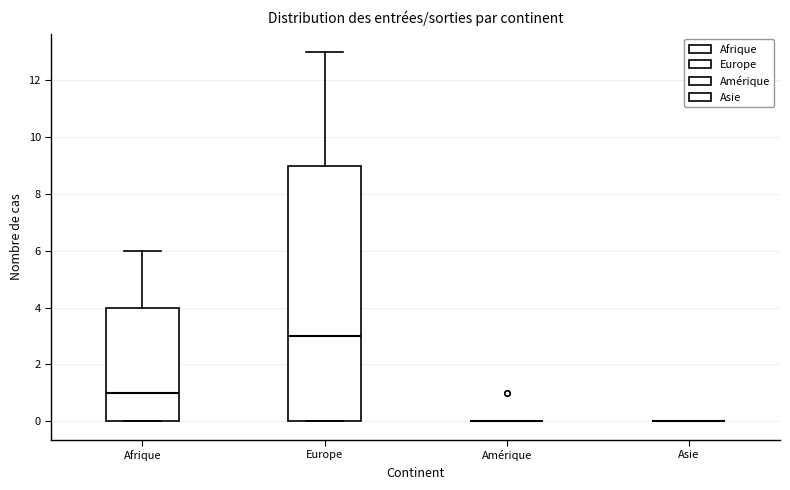

Reading left to right, read every box against the y-axis: the position of its median line, the range the box covers, and the ends of its whiskers. The values are not printed on the chart, so give them approximately, as read against the axis.

Afrique: median 1, box 0 to 4, whiskers 0 to 6
Europe: median 3, box 0 to 9, whiskers 0 to 13
Amérique: box collapsed to a line at 0, whiskers 0 to 0
Asie: box collapsed to a line at 0, whiskers 0 to 0